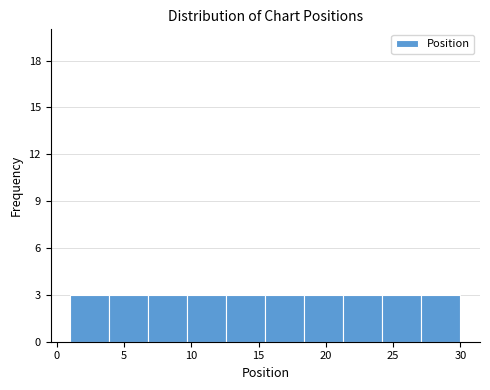

What is the height of the bar covering 1.0 to 3.9 on the x-axis? Neither the bar edges nor the heights are printed on the chart, so give them approximately, as read against the axes.

3